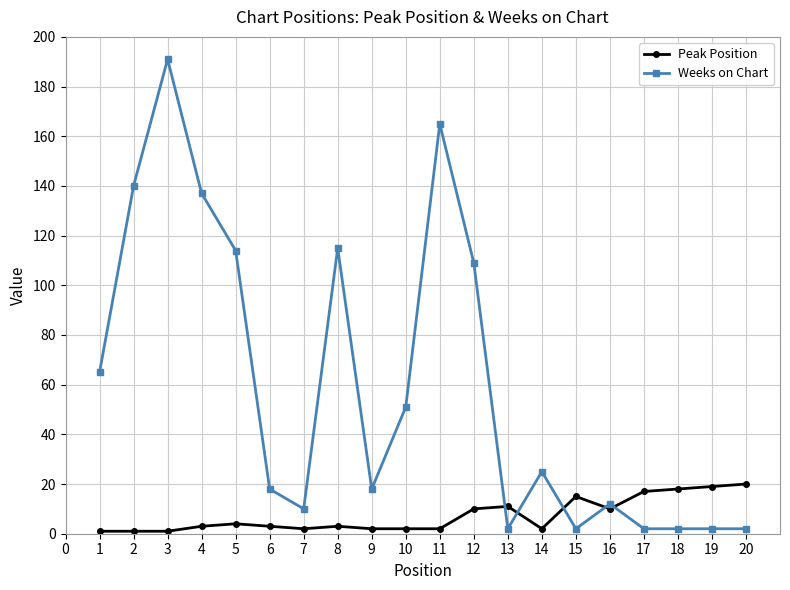

What is the average value of the Weeks on Chart series?

59